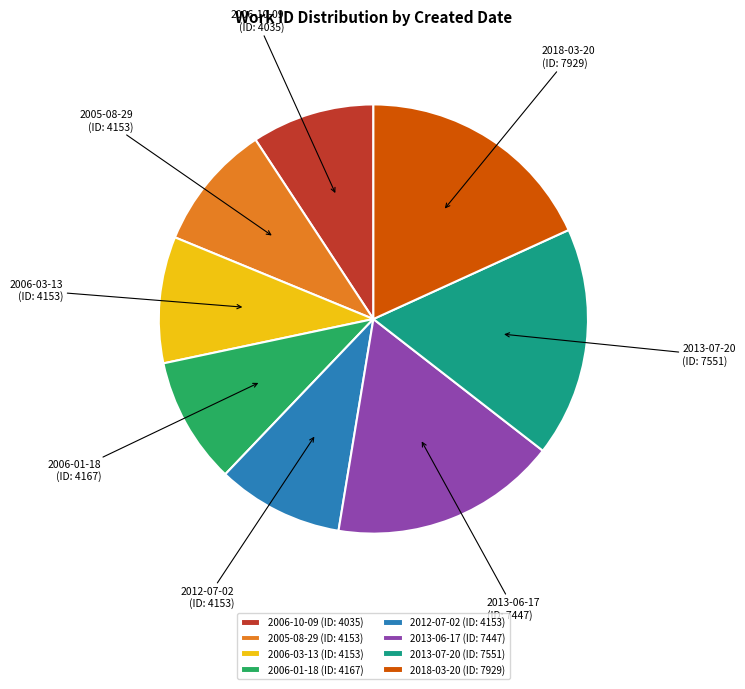

How many segments does this pie chart have?

8